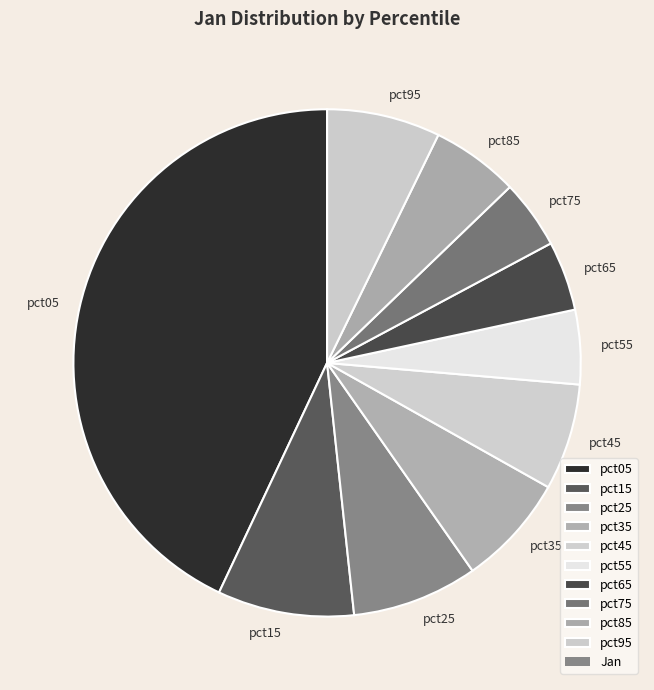

What is the largest slice in the pie chart?

pct05